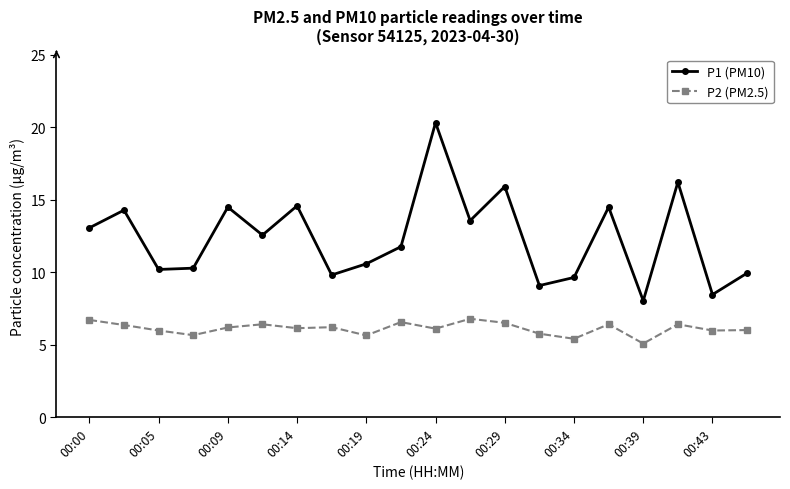

True or false: P2 (PM2.5) and P1 (PM10) intersect in this chart.

False